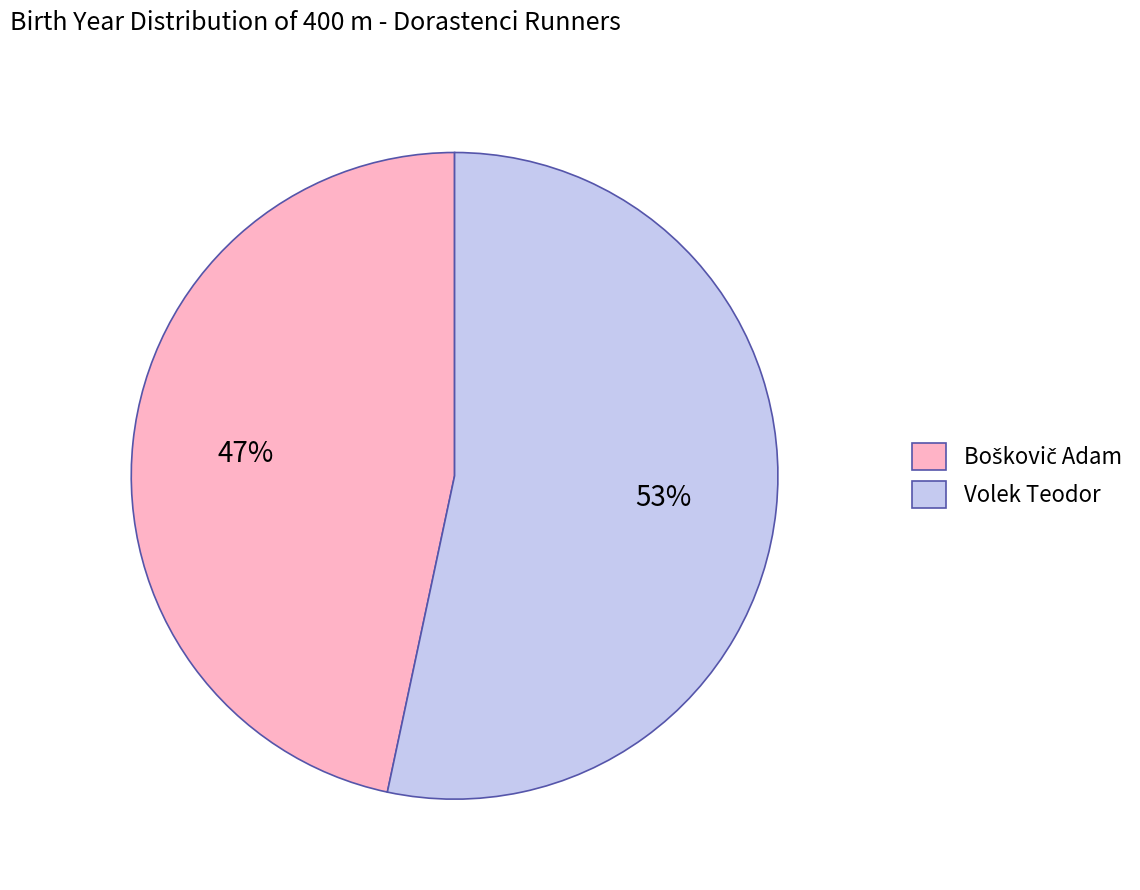

What is the largest slice in the pie chart?

Volek Teodor